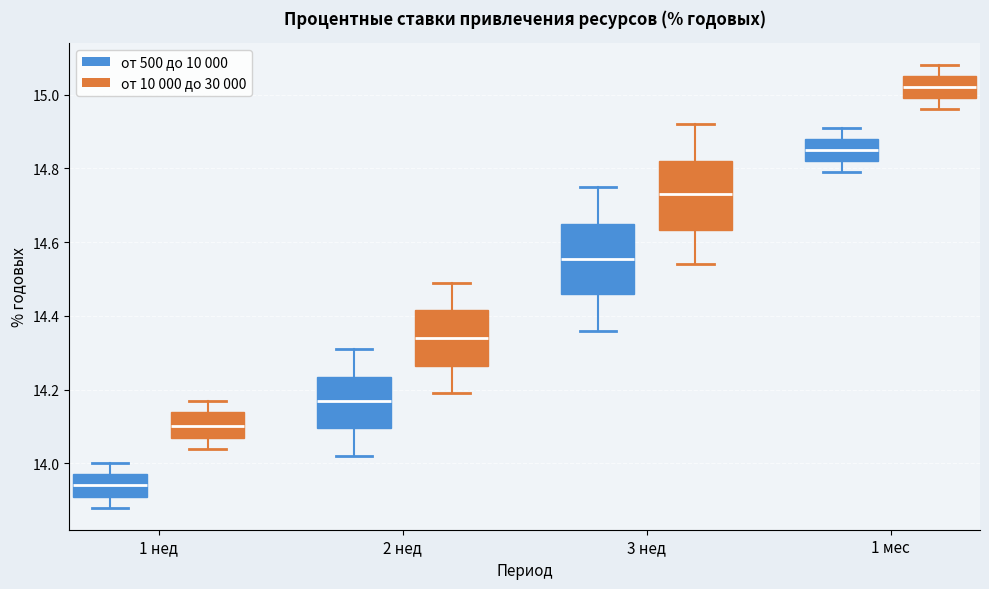

Where is the upper edge of the box for 1 нед (от 500 до 10 000) on the y-axis? The values are not printed on the chart, so give them approximately, as read against the axis.

13.98